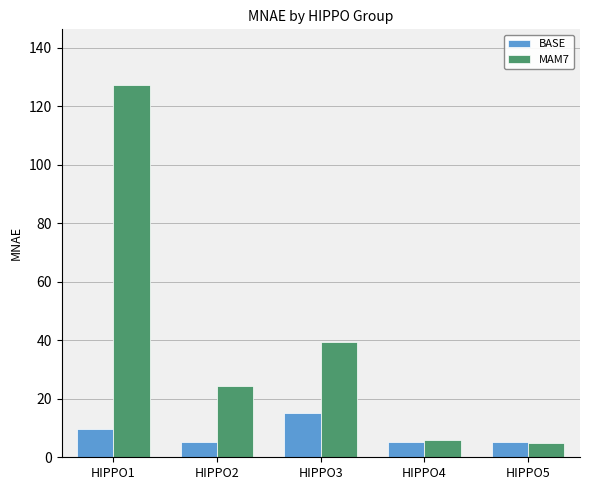

What is the value of the MAM7 bar at the 2nd from the left?

24.4